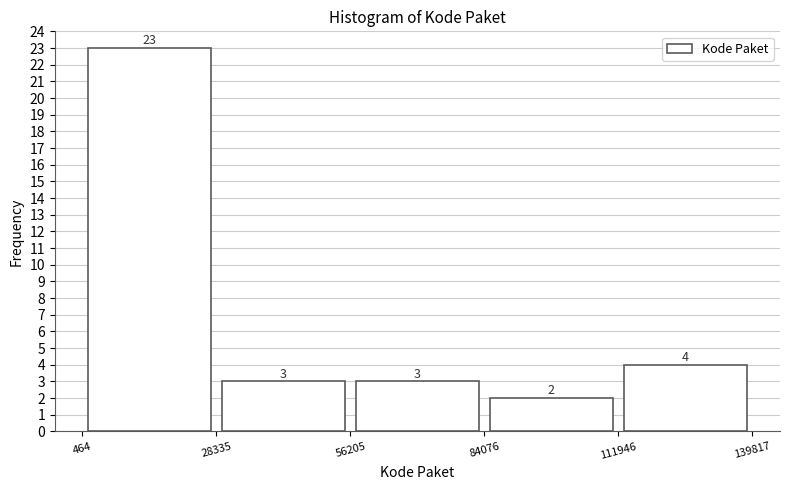

What is the height of the bar covering 28335 to 56205 on the x-axis?

3